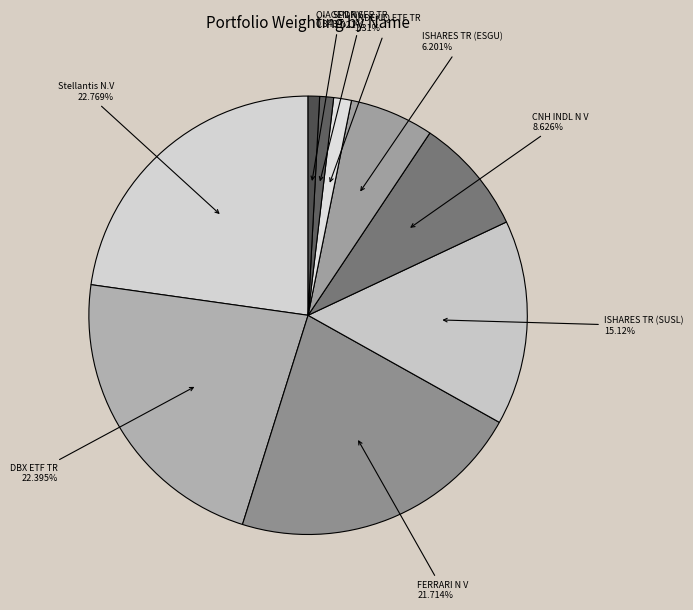

Between INDEXIQ ETF TR and DBX ETF TR, which is larger?

DBX ETF TR